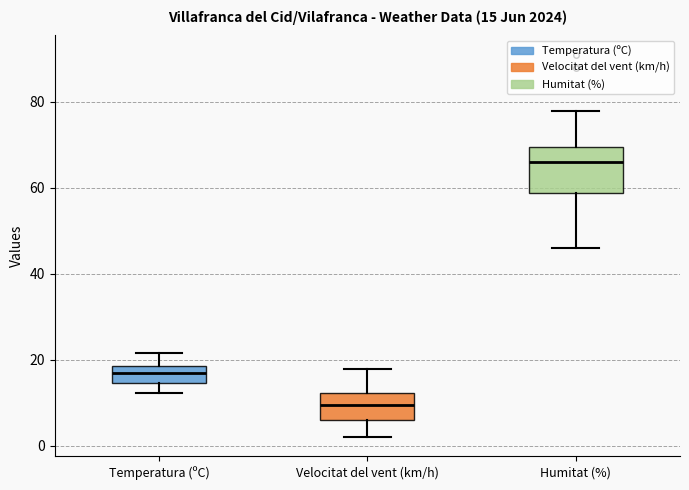

Which box's median line is the lowest?

Velocitat del vent (km/h)